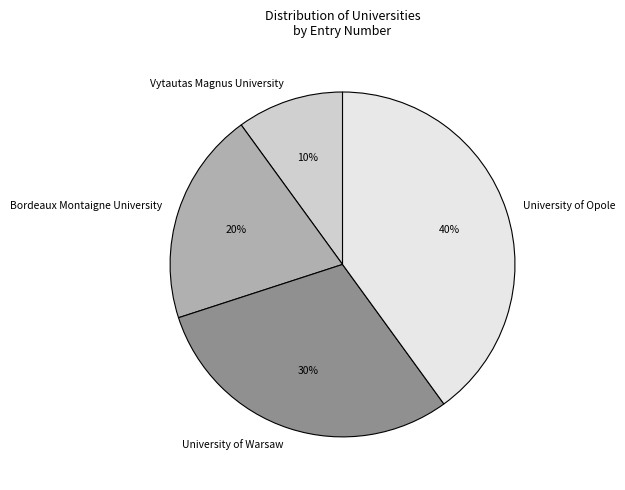

What is the smallest slice in the pie chart?

Vytautas Magnus University